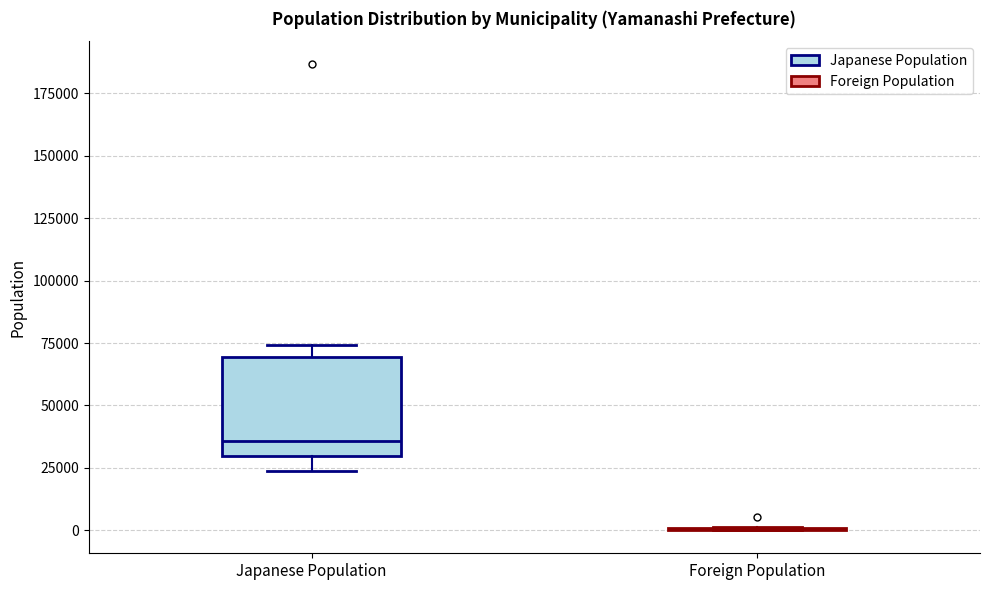

Where is the upper edge of the box for Japanese Population on the y-axis? The values are not printed on the chart, so give them approximately, as read against the axis.

70000